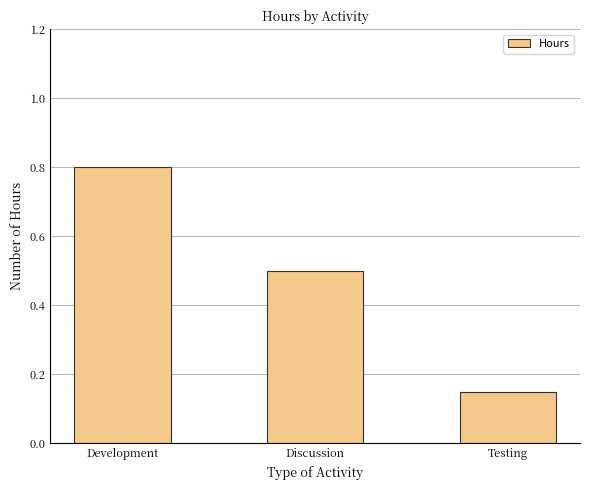

How many values are between 0 and 1?

3